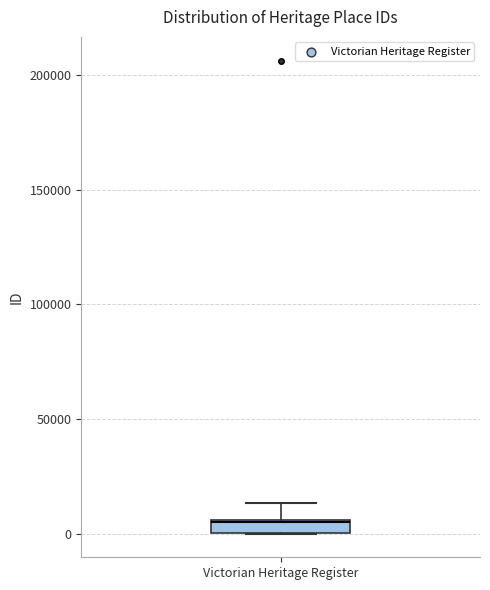

Where is the lower edge of the box for Victorian Heritage Register on the y-axis? The values are not printed on the chart, so give them approximately, as read against the axis.

0